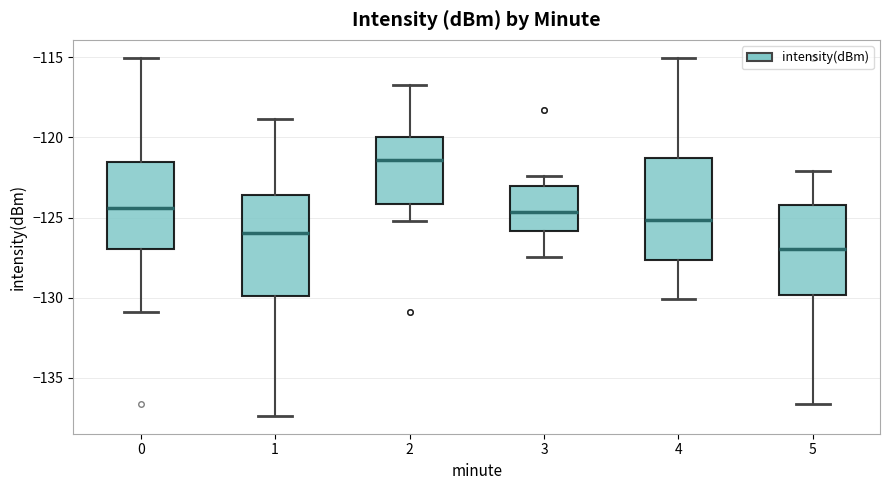

Reading left to right, transcribe this box plot: for each box, give where its median line is, the range the box spans, and where its two whiskers end, as read against the y-axis. The values are not printed on the chart, so give them approximately, as read against the axis.

0: median -124.5, box -127.0 to -121.5, whiskers -131.0 to -115.0
1: median -126.0, box -130.0 to -123.5, whiskers -137.5 to -119.0
2: median -121.5, box -124.0 to -120.0, whiskers -125.0 to -117.0
3: median -124.5, box -126.0 to -123.0, whiskers -127.5 to -122.5
4: median -125.0, box -127.5 to -121.5, whiskers -130.0 to -115.0
5: median -127.0, box -130.0 to -124.0, whiskers -136.5 to -122.0